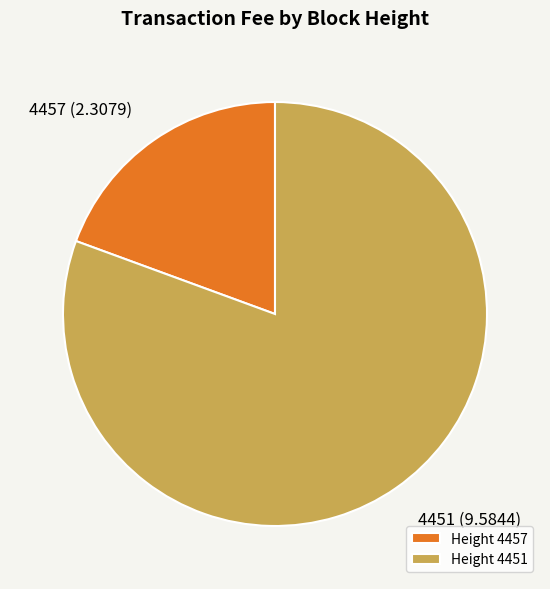

Does any single category account for the majority?

Yes